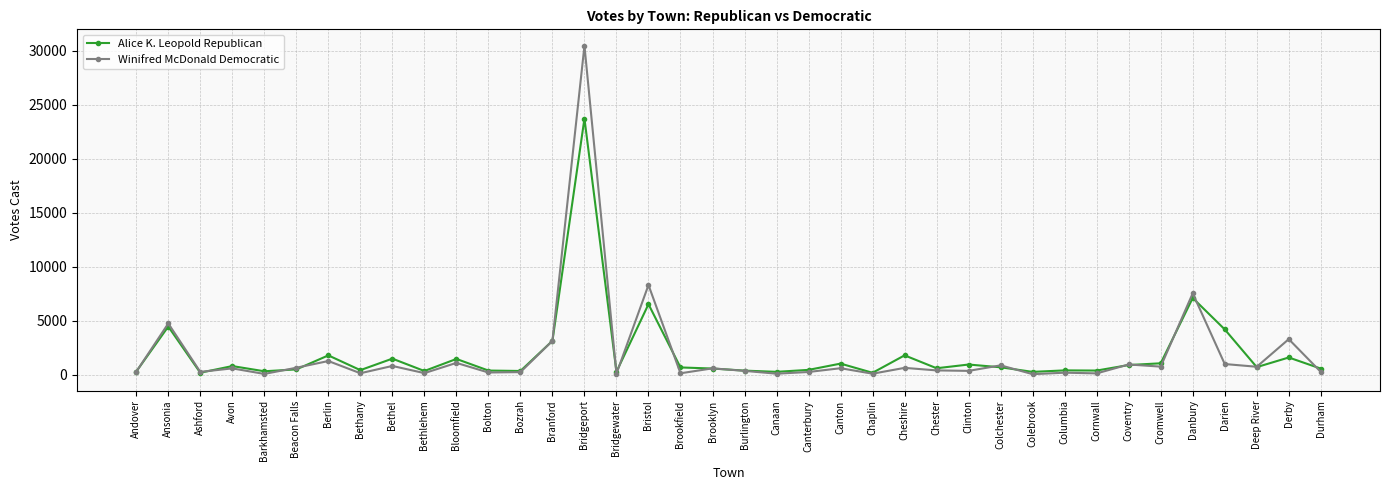

What is the label of the 13th point from the right?

Chester